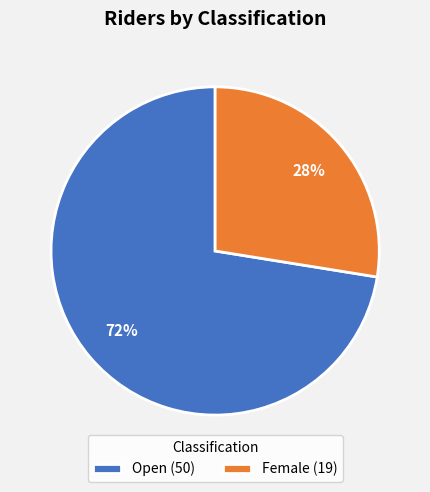

To the nearest percent, what is the combined percentage of Open (50) and Female (19)?

100%